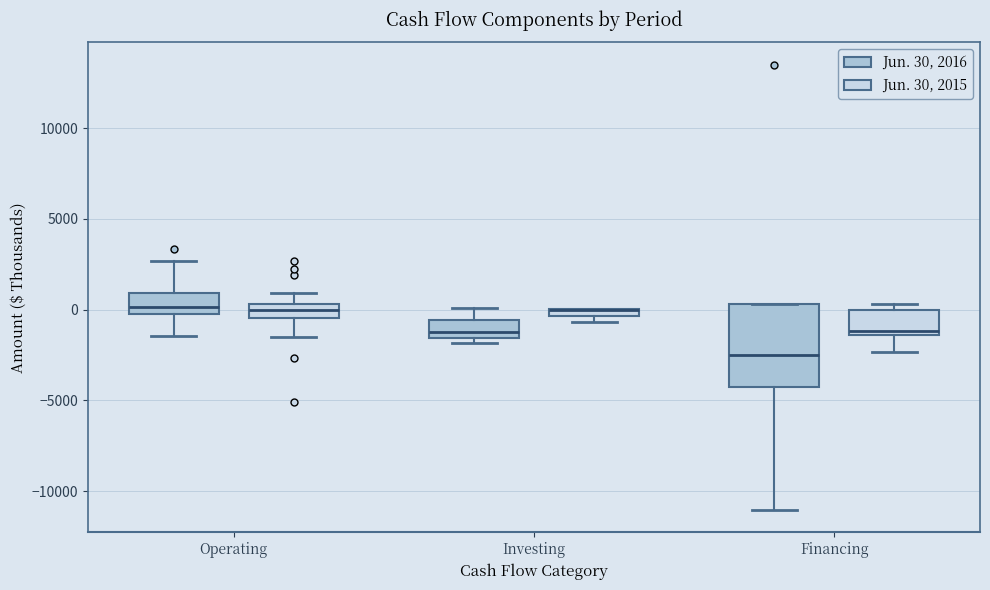

Comparing the boxes themselves (not the whiskers), which one is the tallest?

Financing (Jun. 30, 2016)